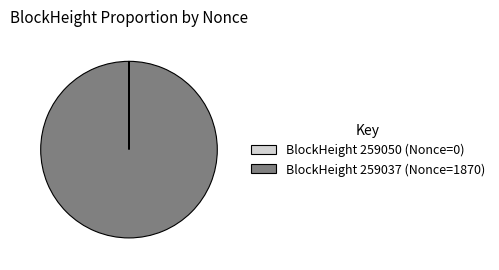

Does any single category account for the majority?

Yes